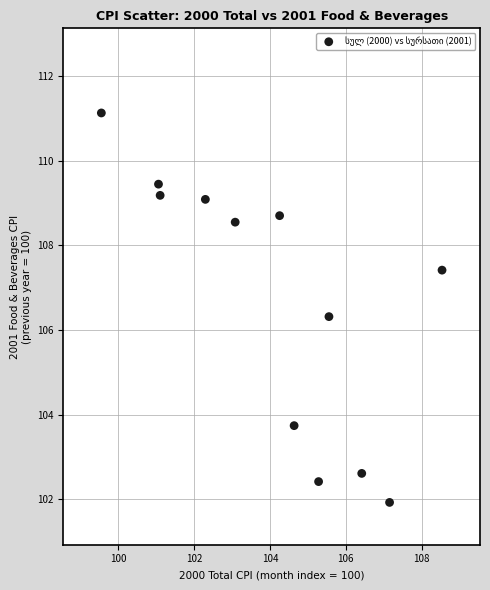

What is the range of X values (max minus min)?

9.0